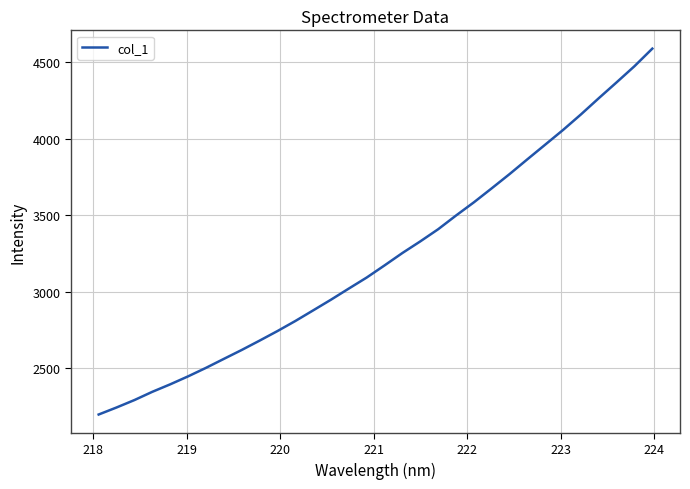

What is the maximum value shown in the chart?

4587.5